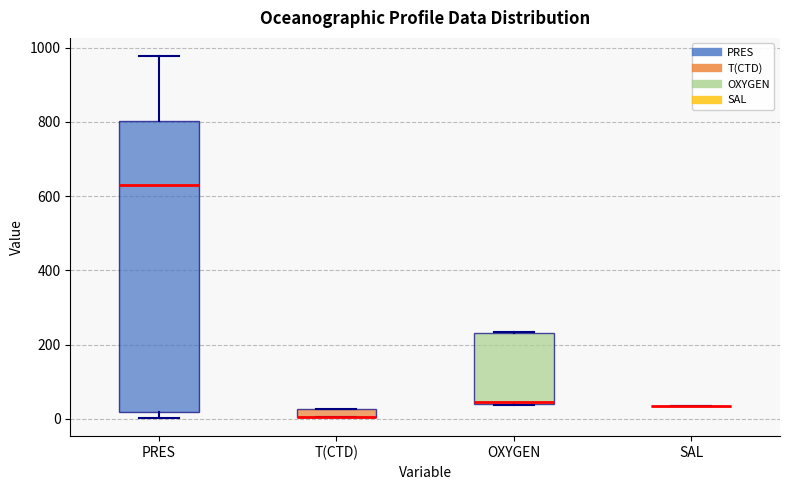

Comparing the boxes themselves (not the whiskers), which one is the tallest?

PRES